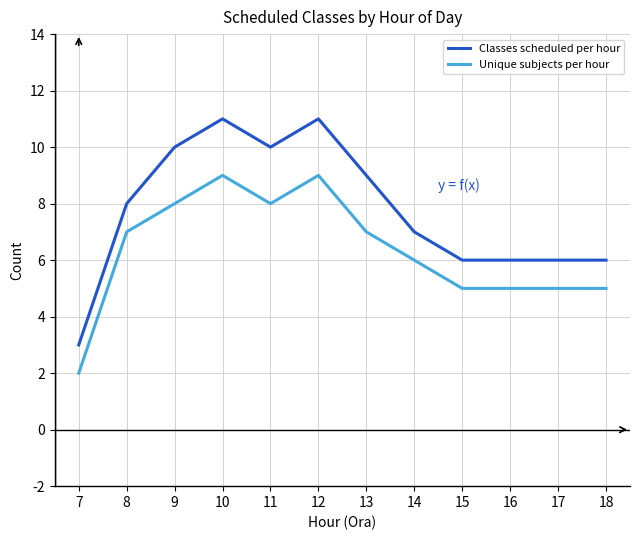

True or false: Unique subjects per hour and Classes scheduled per hour intersect in this chart.

False